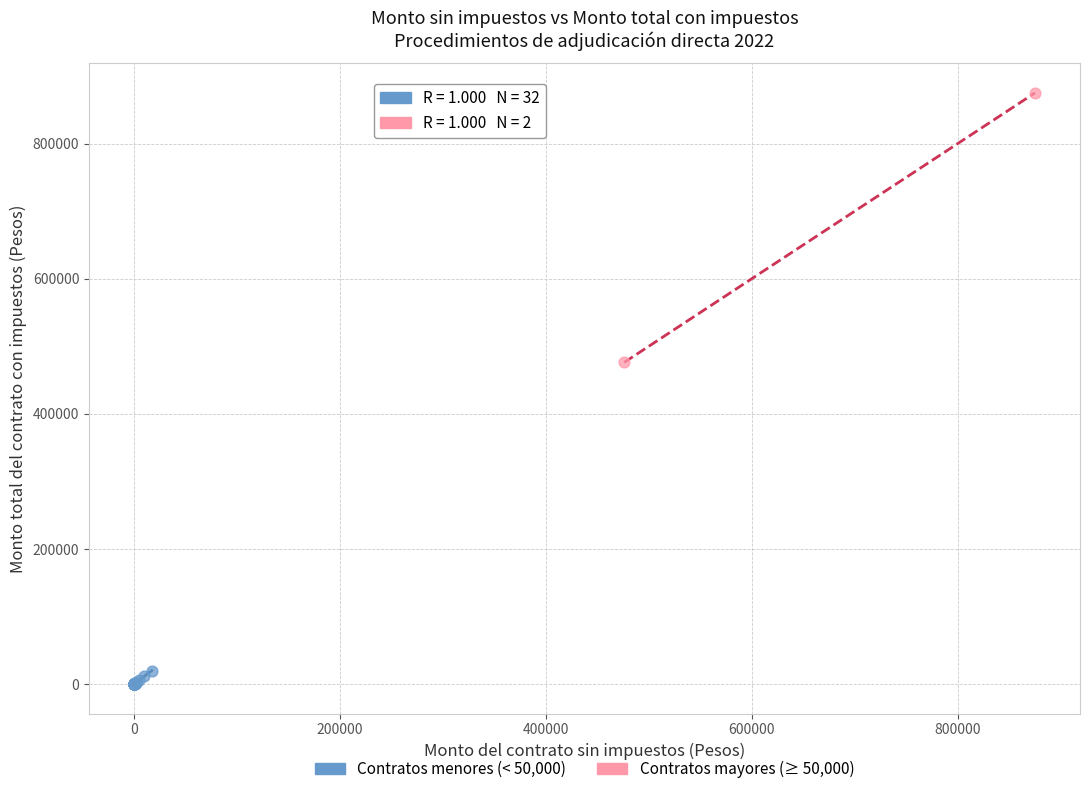

What are all the series names shown in the legend?

Contratos menores (< 50,000), Contratos mayores (≥ 50,000)